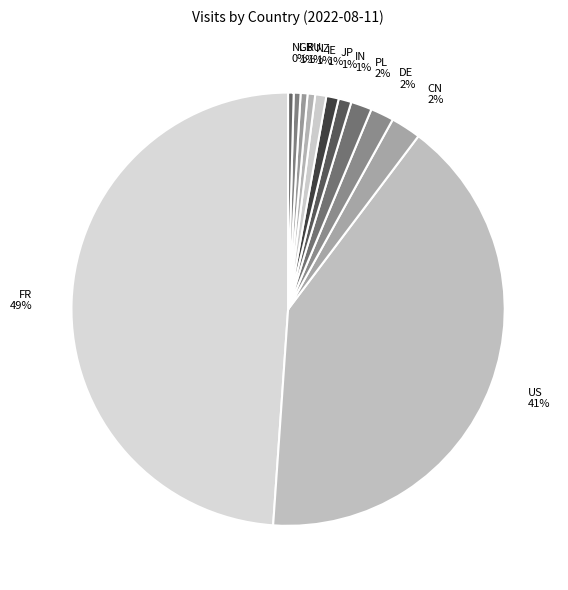

The GB slice represents 1% of the pie. True or false?

True